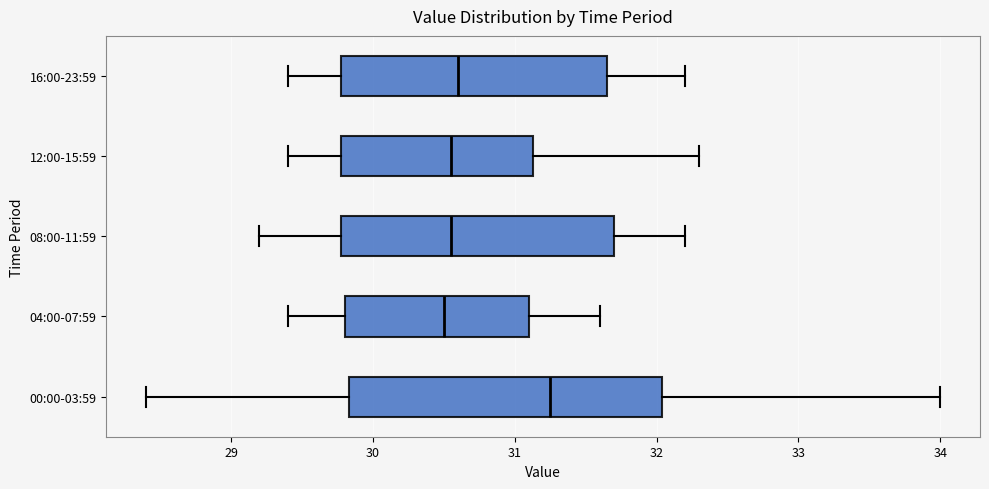

Where does the right whisker of the box for 08:00-11:59 end on the x-axis? The values are not printed on the chart, so give them approximately, as read against the axis.

32.2